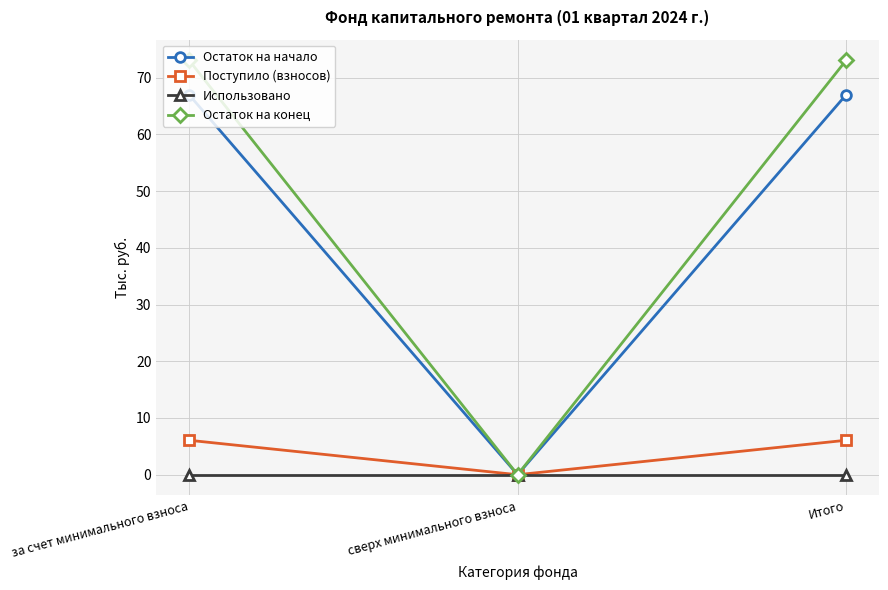

Is this an area chart (filled region under the line)?

No